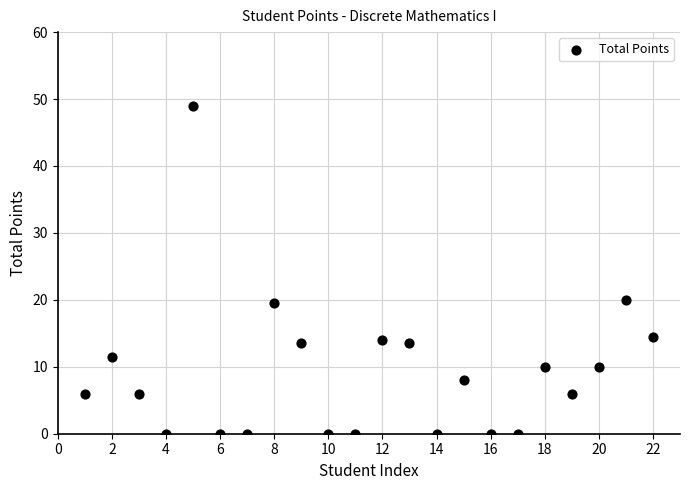

What is the range of X values (max minus min)?

21.0